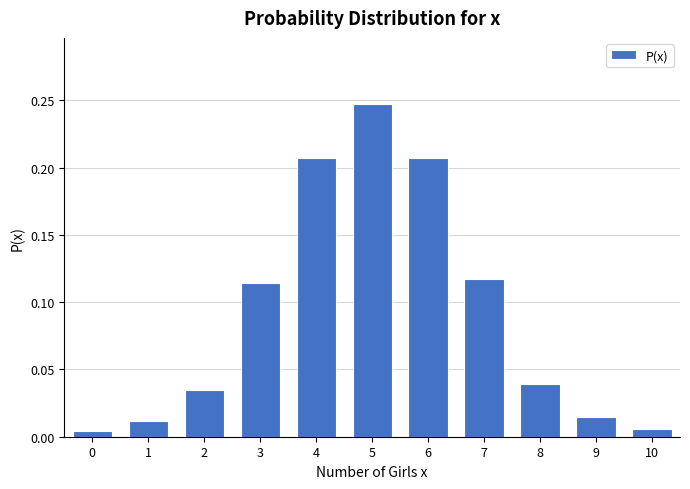

Which has a higher value, 9 or 5?

5